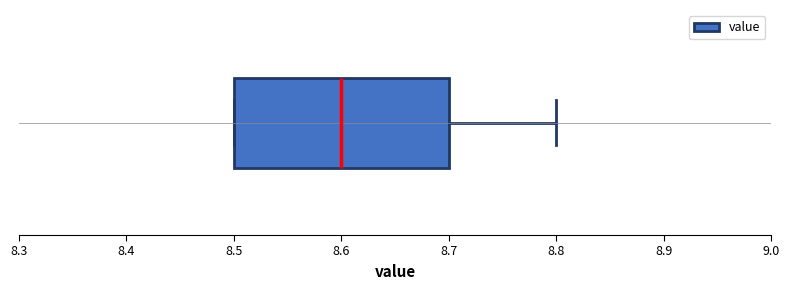

Transcribe this box plot: give where the median line is, the range the box spans, and where the two whiskers end, as read against the x-axis. The values are not printed on the chart, so give them approximately, as read against the axis.

median 8.6, box 8.5 to 8.7, whiskers 8.5 to 8.8